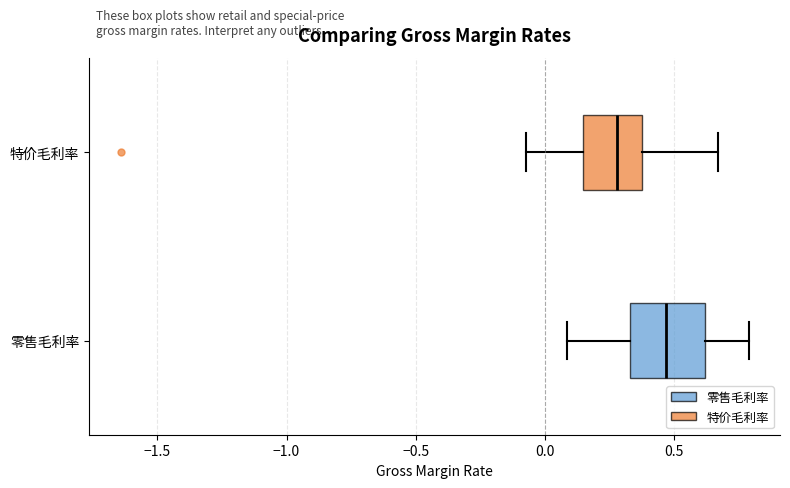

Where does the right whisker of the box for 特价毛利率 end on the x-axis? The values are not printed on the chart, so give them approximately, as read against the axis.

0.65